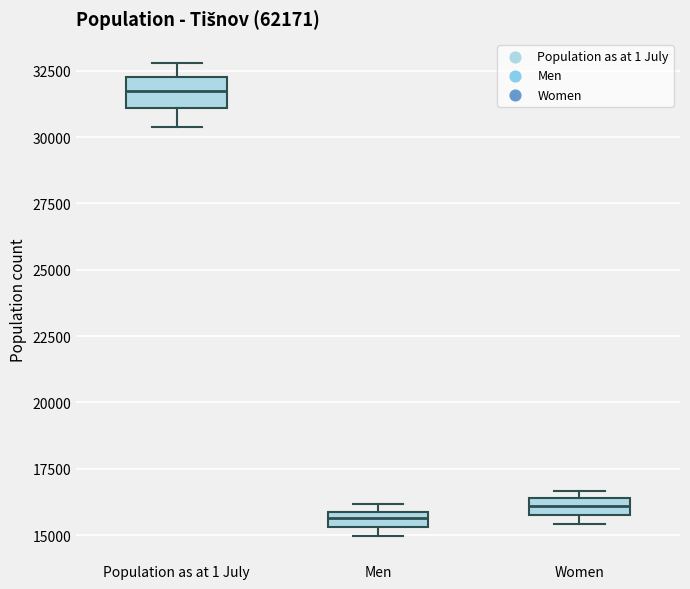

Comparing the boxes themselves (not the whiskers), which one is the tallest?

Population as at 1 July